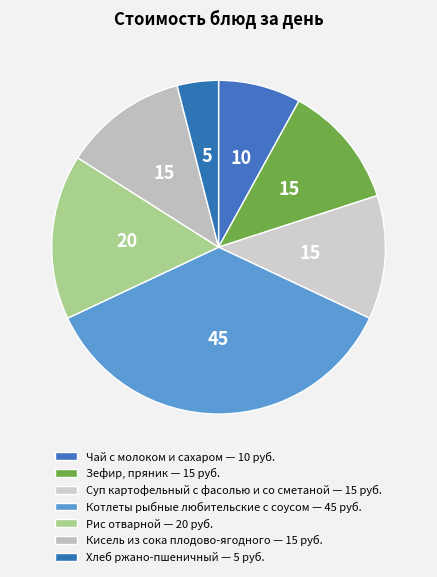

How many slices are in this pie chart?

7